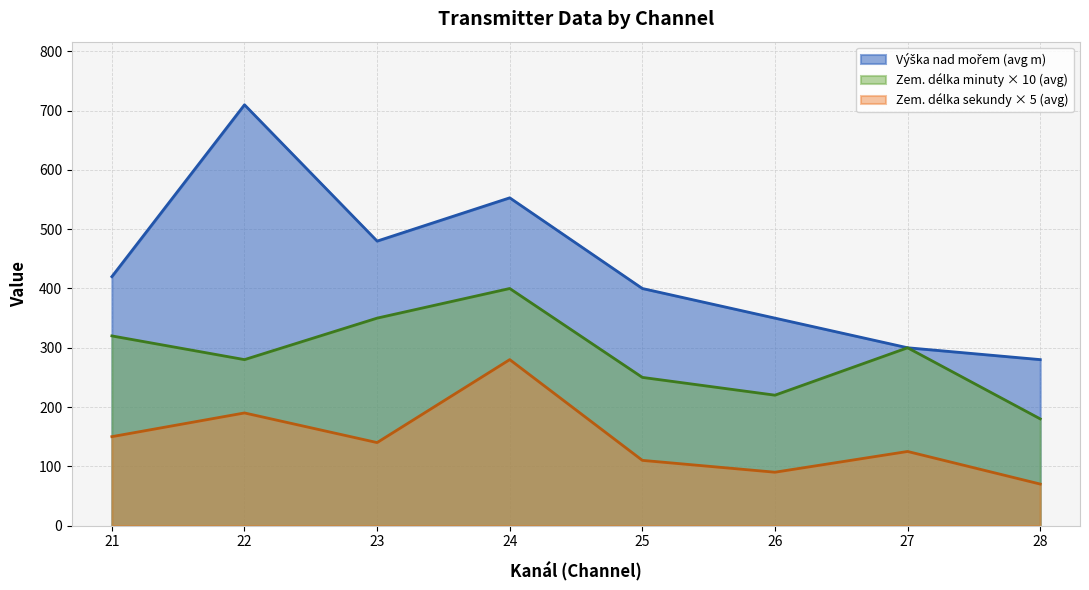

What is the minimum value for Zem. délka sekundy × 5 (avg)?

70